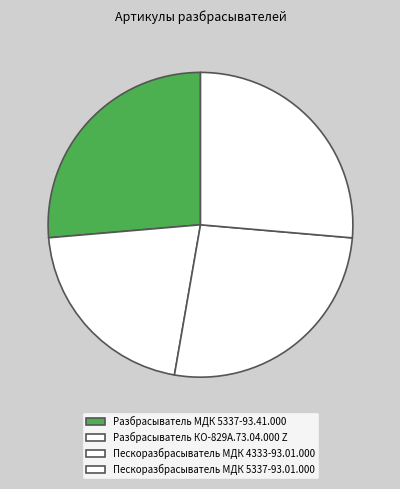

How many segments does this pie chart have?

4